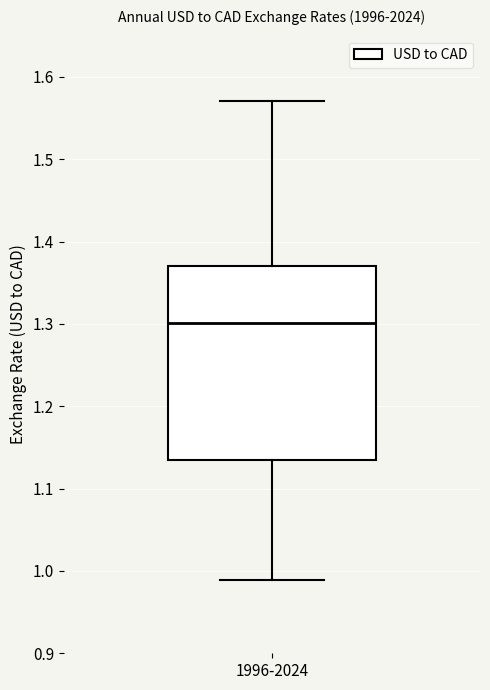

Transcribe this box plot: give where the median line is, the range the box spans, and where the two whiskers end, as read against the y-axis. The values are not printed on the chart, so give them approximately, as read against the axis.

median 1.30, box 1.13 to 1.37, whiskers 0.99 to 1.57